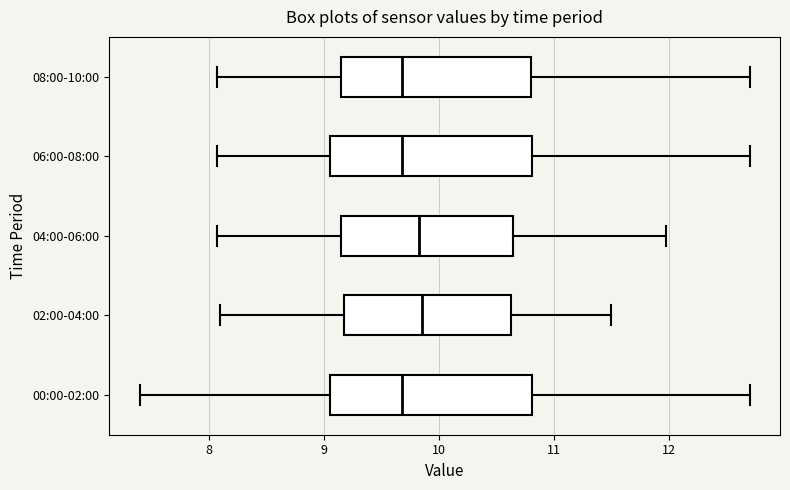

Reading bottom to top, transcribe this box plot: for each box, give where its median line is, the range the box spans, and where its two whiskers end, as read against the x-axis. The values are not printed on the chart, so give them approximately, as read against the axis.

00:00-02:00: median 9.7, box 9.1 to 10.8, whiskers 7.4 to 12.7
02:00-04:00: median 9.9, box 9.2 to 10.6, whiskers 8.1 to 11.5
04:00-06:00: median 9.8, box 9.1 to 10.6, whiskers 8.1 to 12.0
06:00-08:00: median 9.7, box 9.1 to 10.8, whiskers 8.1 to 12.7
08:00-10:00: median 9.7, box 9.1 to 10.8, whiskers 8.1 to 12.7